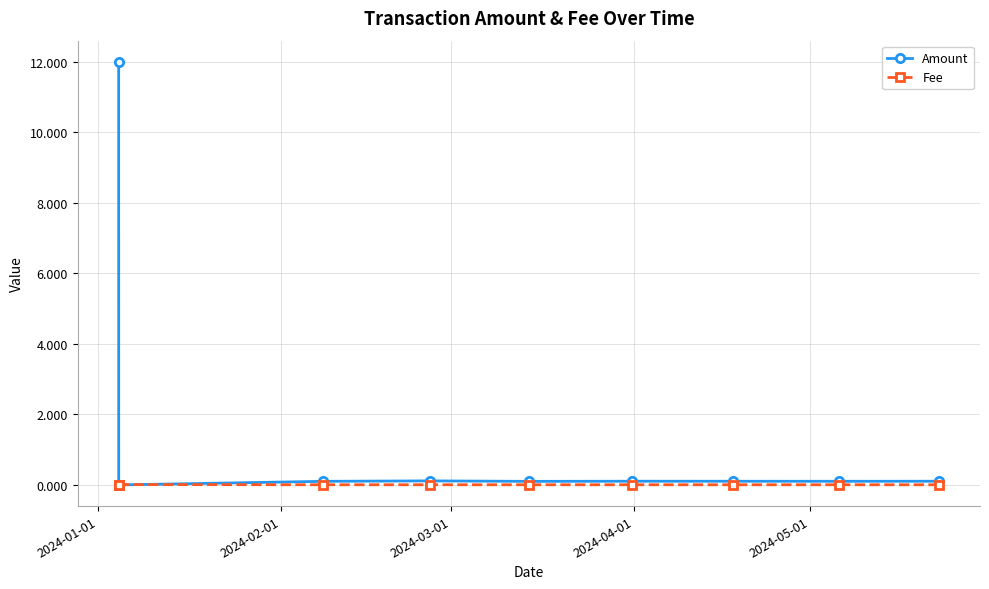

What is the greatest value displayed?

12.0